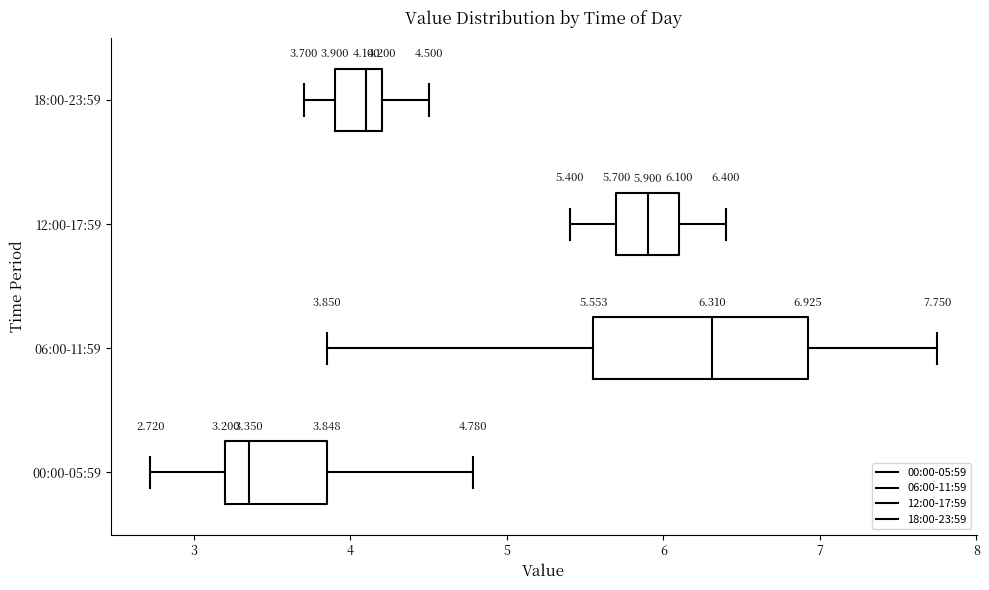

Which box is the widest, from its left edge to its right edge?

06:00-11:59